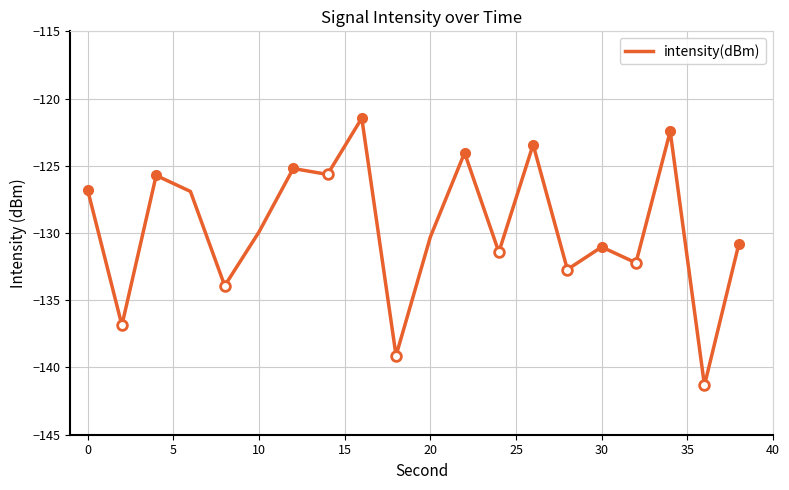

What is the difference between the maximum and minimum values?

19.9